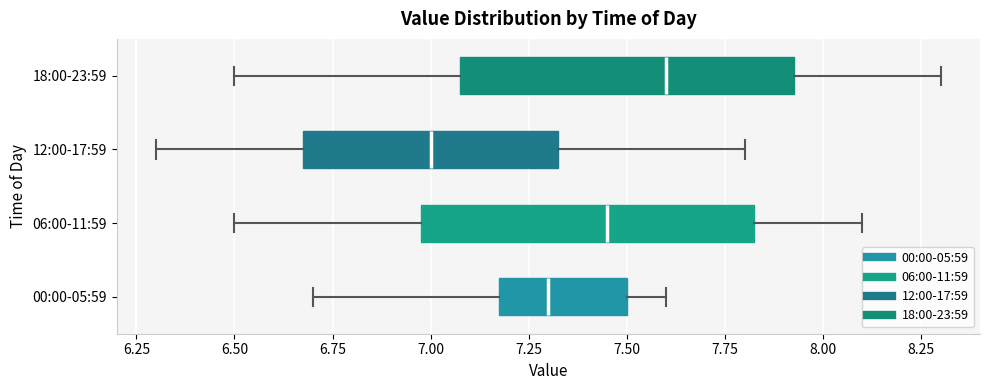

Reading bottom to top, transcribe this box plot: for each box, give where its median line is, the range the box spans, and where its two whiskers end, as read against the x-axis. The values are not printed on the chart, so give them approximately, as read against the axis.

00:00-05:59: median 7.30, box 7.20 to 7.50, whiskers 6.70 to 7.60
06:00-11:59: median 7.45, box 7.00 to 7.85, whiskers 6.50 to 8.10
12:00-17:59: median 7.00, box 6.70 to 7.35, whiskers 6.30 to 7.80
18:00-23:59: median 7.60, box 7.10 to 7.95, whiskers 6.50 to 8.30